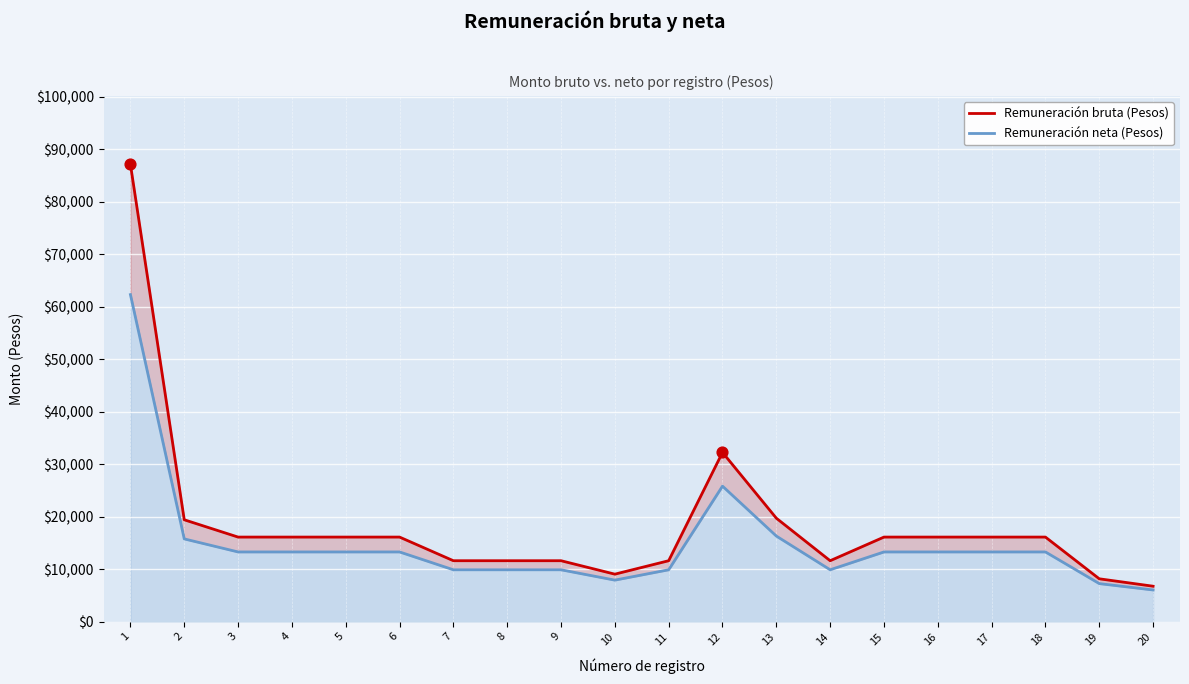

Is the value of Remuneración bruta (Pesos) at 16 greater than the value of Remuneración neta (Pesos) at 12?

No